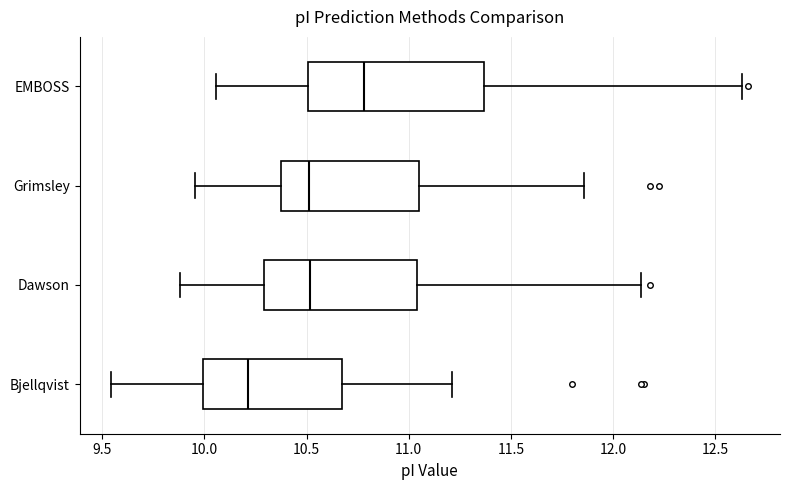

Where does the left whisker of the box for Grimsley end on the x-axis? The values are not printed on the chart, so give them approximately, as read against the axis.

9.95